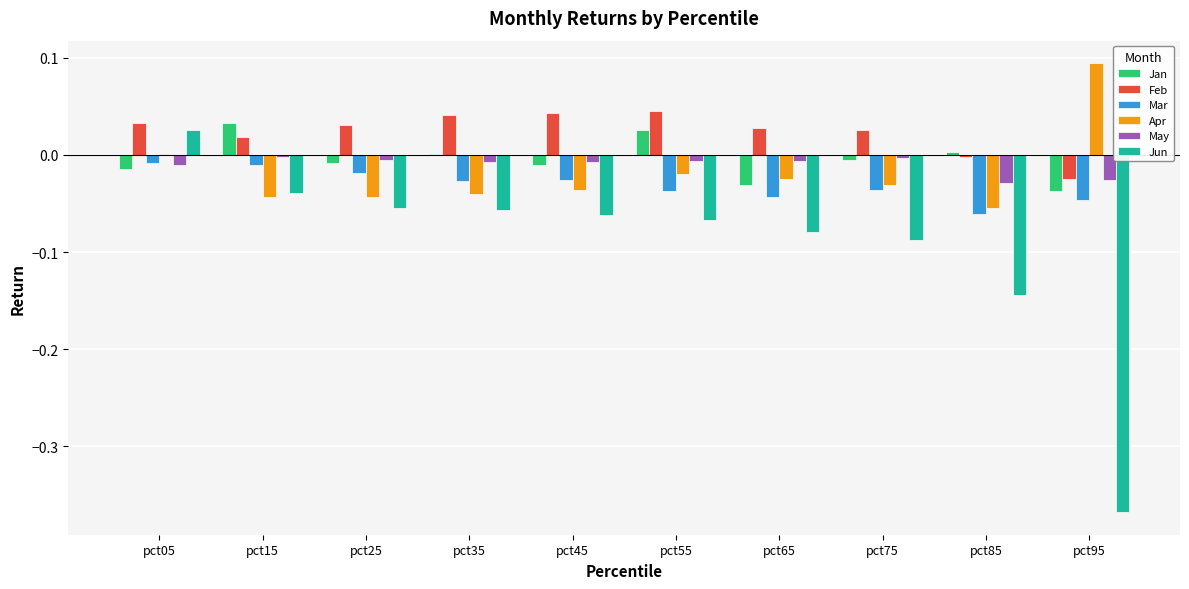

Which series changed the most between pct25 and pct85?

Jun